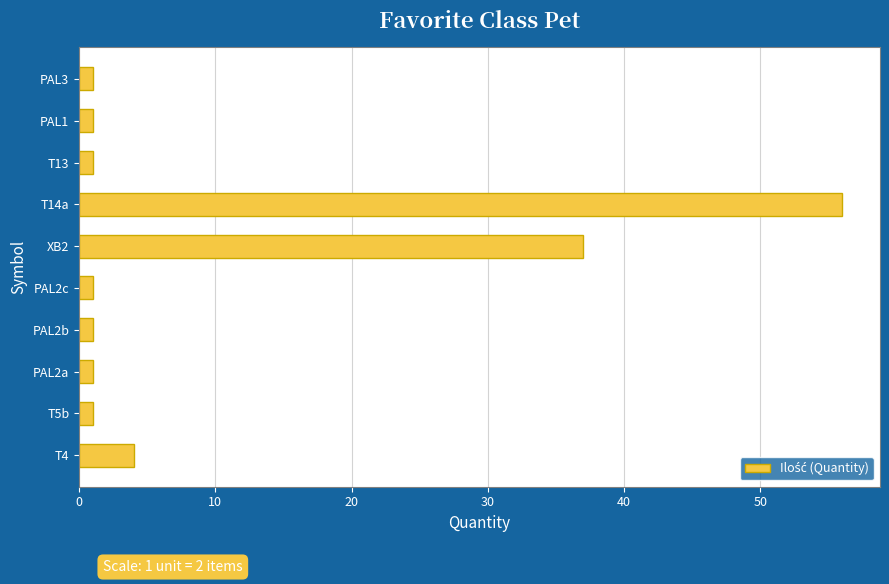

True or false: the data shows 1 at PAL2c.

True